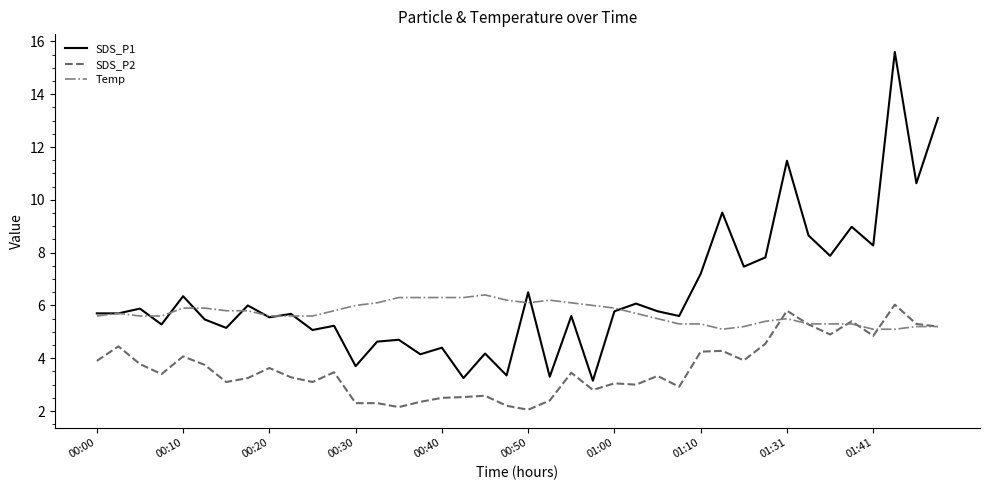

Rank the series by their average value, from lowest to highest.

SDS_P2, Temp, SDS_P1